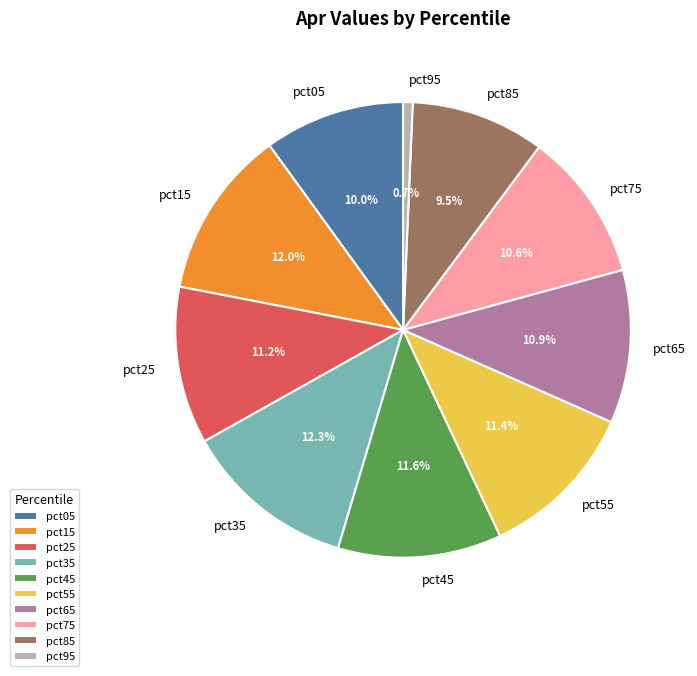

The pct85 slice represents 19% of the pie. True or false?

False